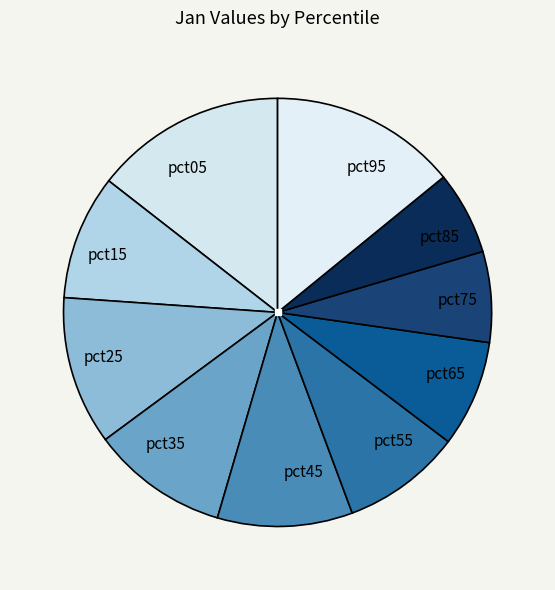

Which has a higher value, pct25 or pct45?

pct25